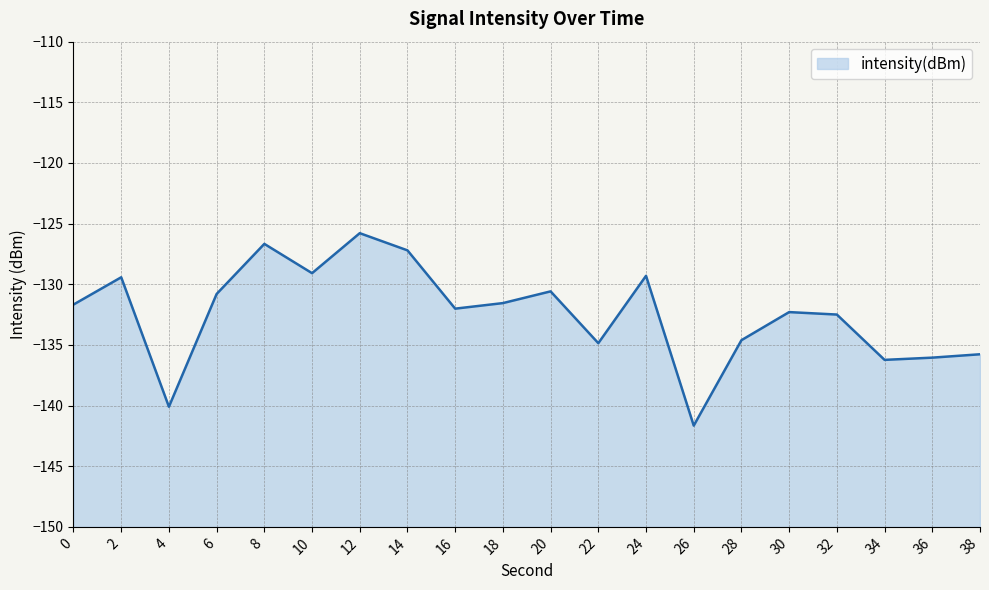

Reading left to right, extract all data points from this chart.

0=-131.7	2=-129.4	4=-140.1	6=-130.8	8=-126.7	10=-129.1	12=-125.8	14=-127.2	16=-132.0	18=-131.6	20=-130.6	22=-134.9	24=-129.3	26=-141.7	28=-134.6	30=-132.3	32=-132.5	34=-136.2	36=-136.0	38=-135.8